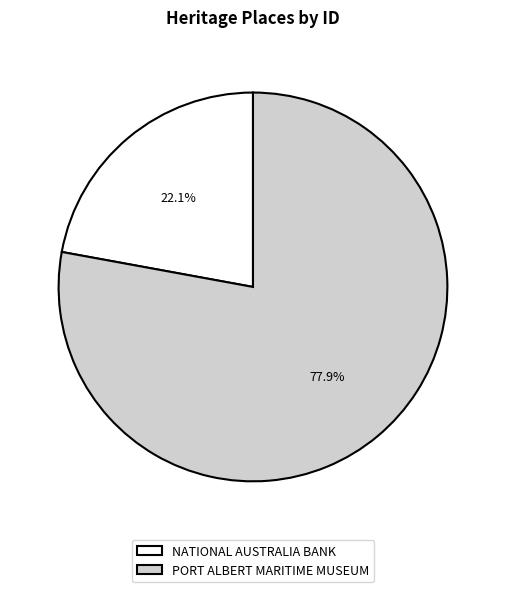

Is there any slice that represents more than half of the pie?

Yes